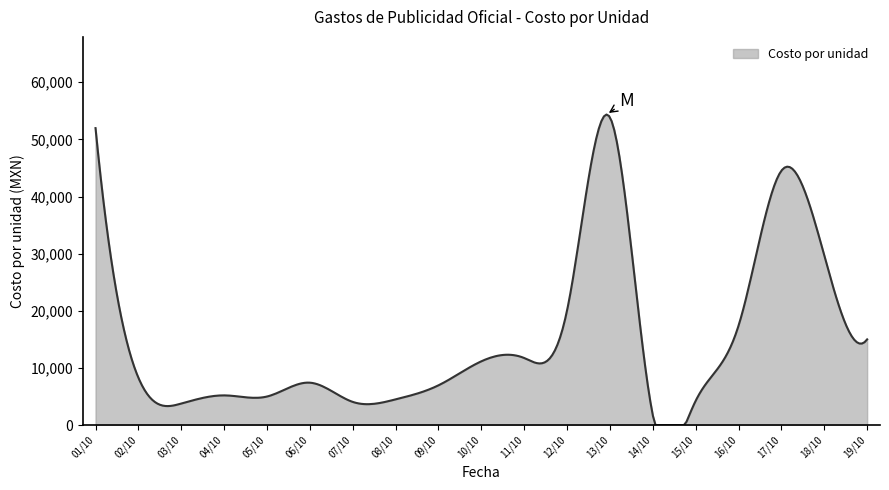

Does the chart display data point markers on the line(s)?

No